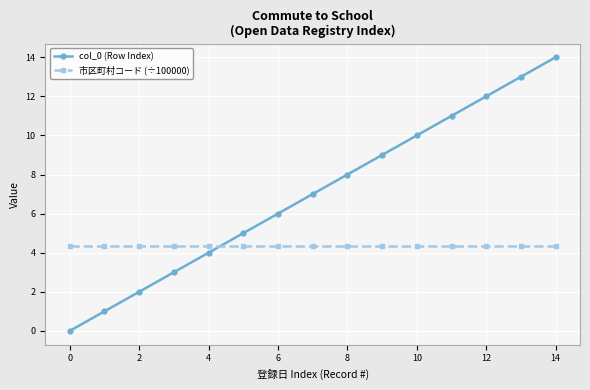

What is the average value of the col_0 (Row Index) series?

7.0